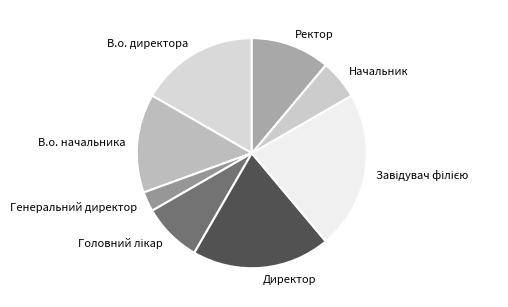

Between Начальник and В.о. начальника, which is larger?

В.о. начальника